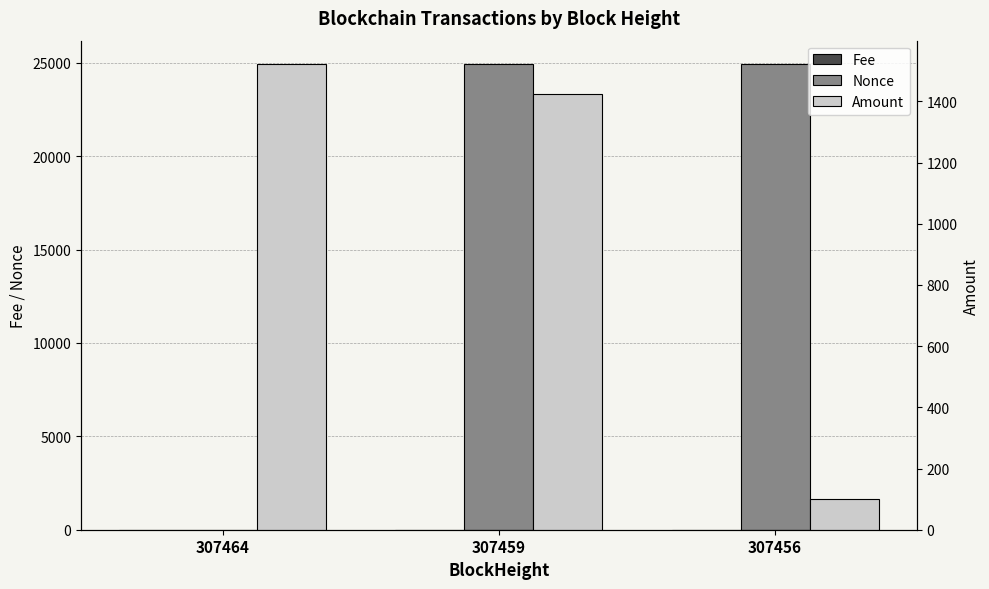

What is the approximate value of Amount at 307459?

1424.5